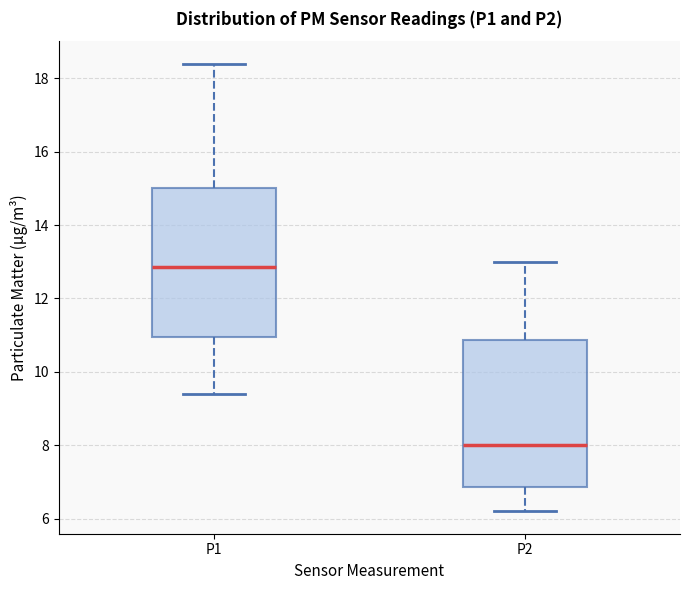

Reading left to right, transcribe this box plot: for each box, give where its median line is, the range the box spans, and where its two whiskers end, as read against the y-axis. The values are not printed on the chart, so give them approximately, as read against the axis.

P1: median 12.8, box 11.0 to 15.0, whiskers 9.4 to 18.4
P2: median 8.0, box 6.8 to 10.8, whiskers 6.2 to 13.0